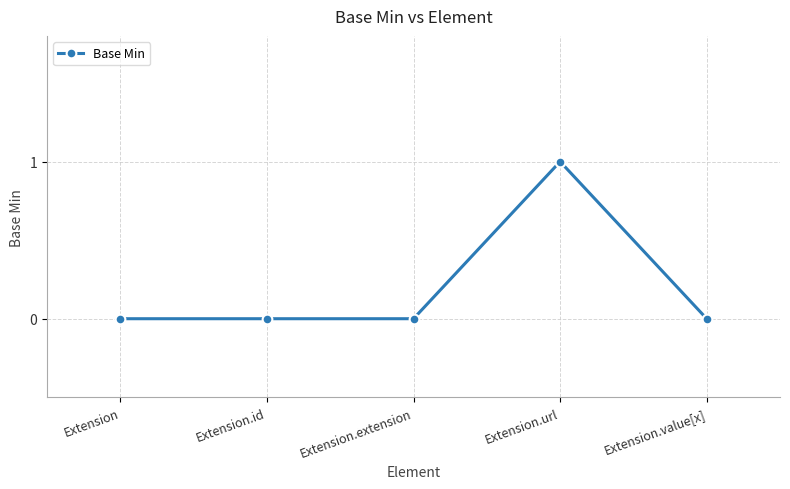

The value at Extension.id is 0. True or false?

True